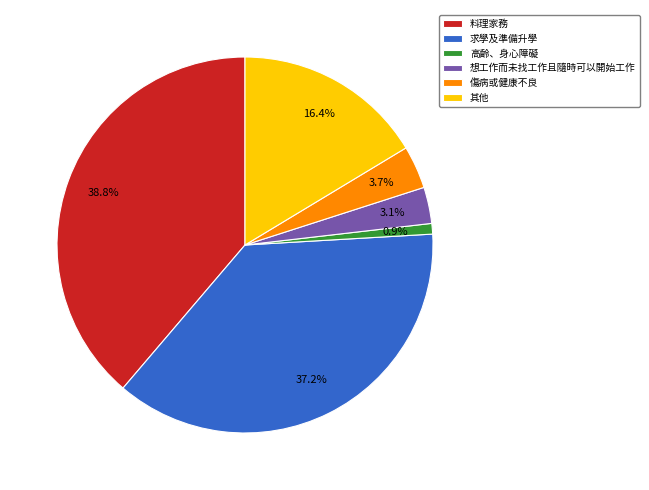

The 高齡、身心障礙 slice represents 1% of the pie. True or false?

True